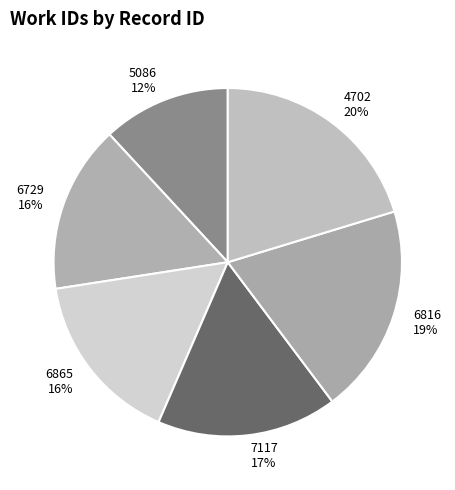

Count the number of slices in the pie.

6